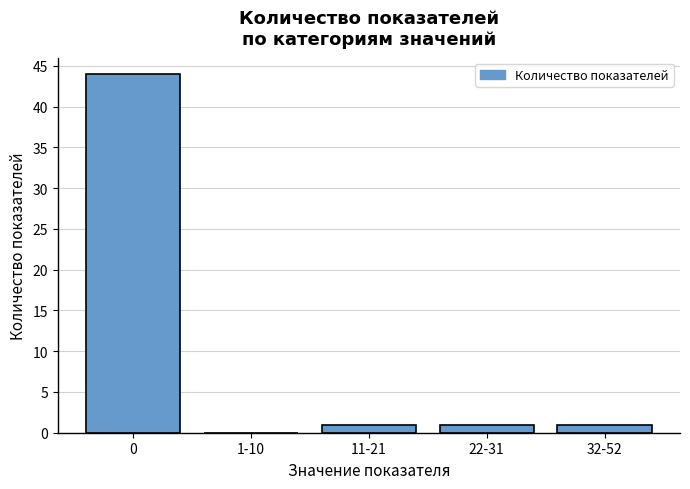

Reading right to left, what are all the values shown in this chart?

32-52=1	22-31=1	11-21=1	1-10=0	0=44